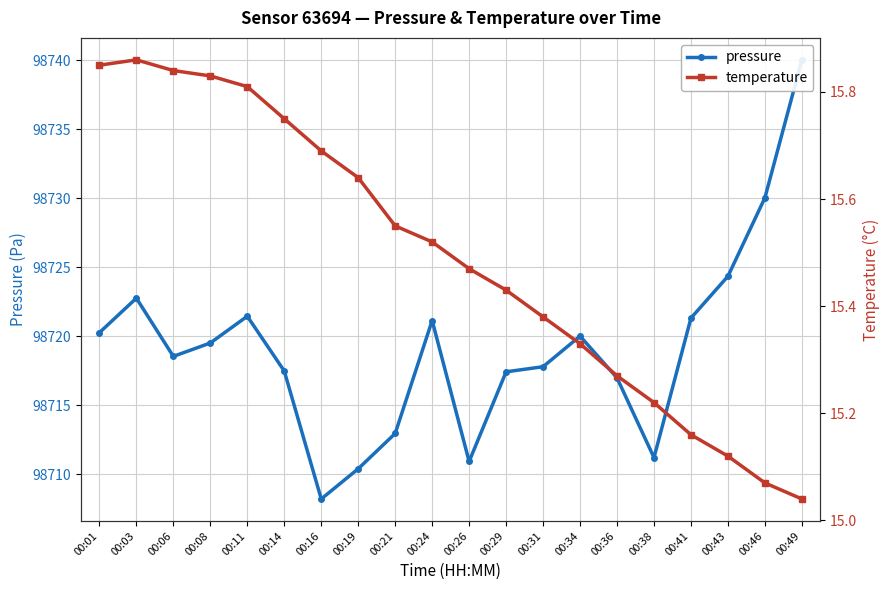

True or false: temperature and pressure intersect in this chart.

False